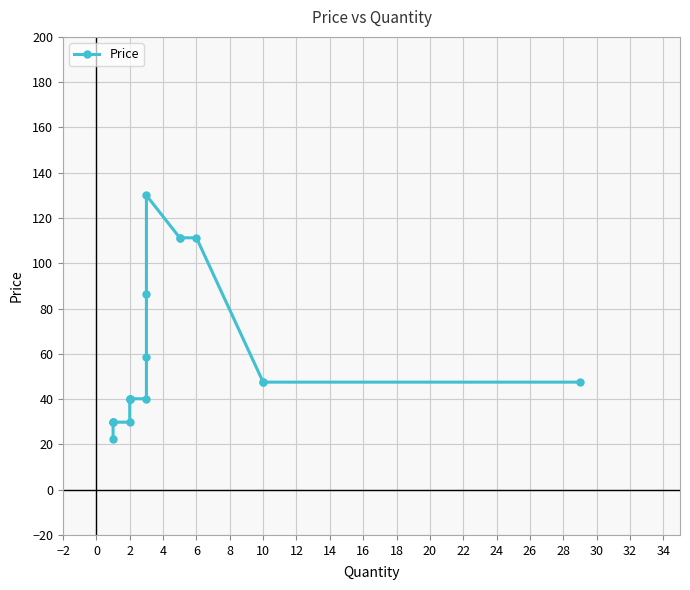

Does the chart have visible grid lines?

Yes